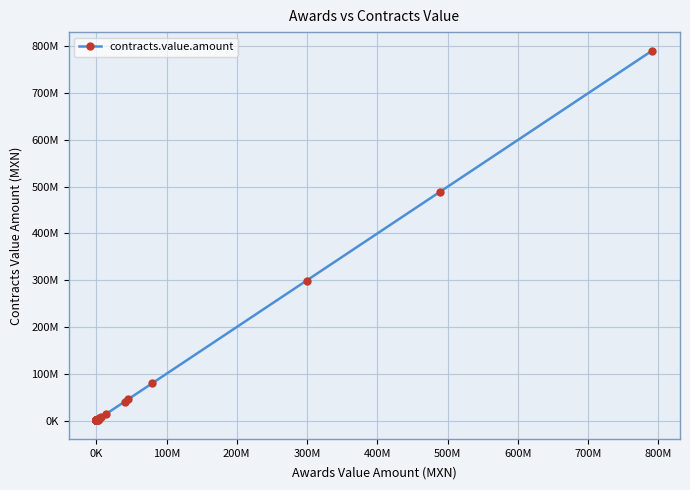

Reading left to right, list all the values displayed in this chart.

136500.0	138650.0	155172.4	167444.5	167820.4	167832.1	167832.1	173834.4	200000.0	200000.0	206896.5	245102.6	251748.2	251748.2	257357.7	268965.5	300000.0	313069.7	340200.0	340200.0	393750.0	417000.0	466480.0	466480.0	717007.2	773126.2	2063430.0	2120122.0	3424234.0	4519592.0	6878768.0	13650000.0	40404040.0	45677321.0	80015000.0	299435136.0	488888884.0	791151230.0